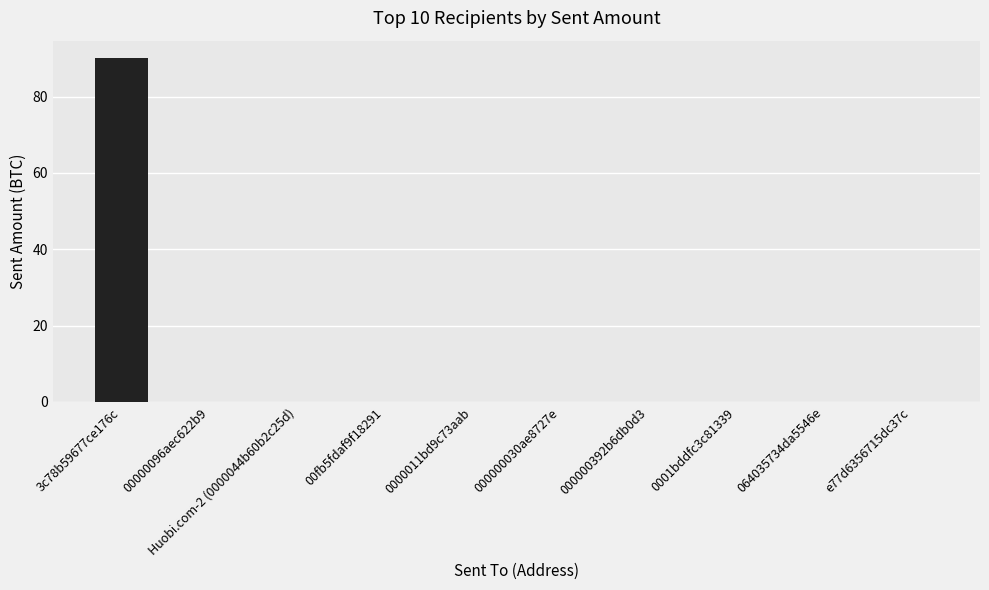

What is the sum of all values?

90.3